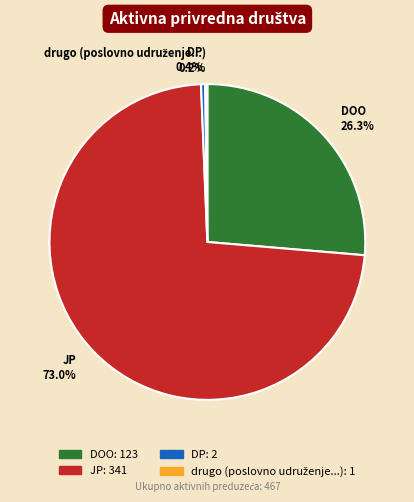

What is the total percentage of JP: 341 and DOO: 123?

99.4%